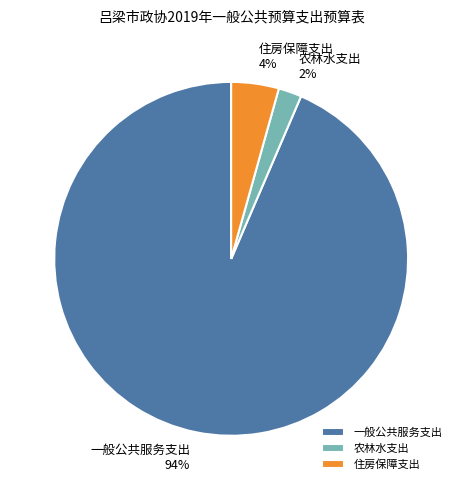

To the nearest percent, what is the combined percentage of 一般公共服务支出 and 农林水支出?

96%